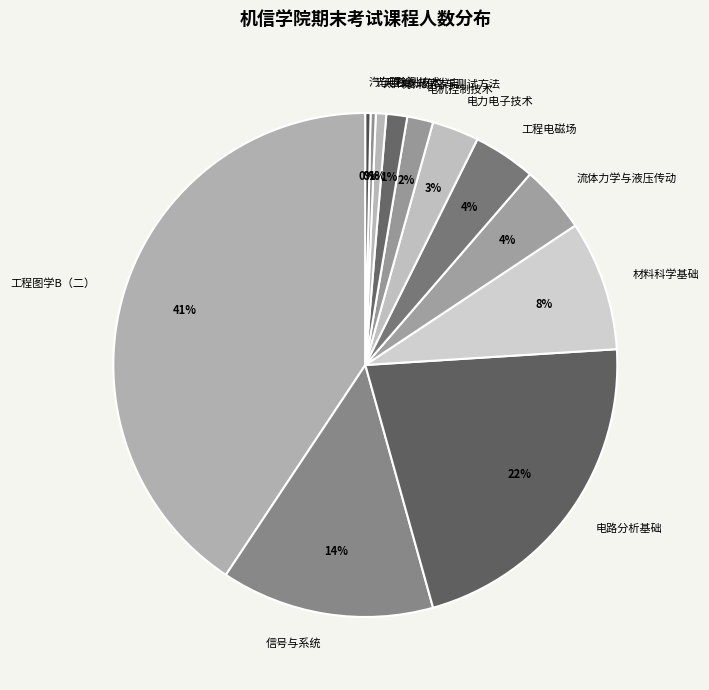

Which has a higher value, 工程电磁场 or 汽车理论?

工程电磁场